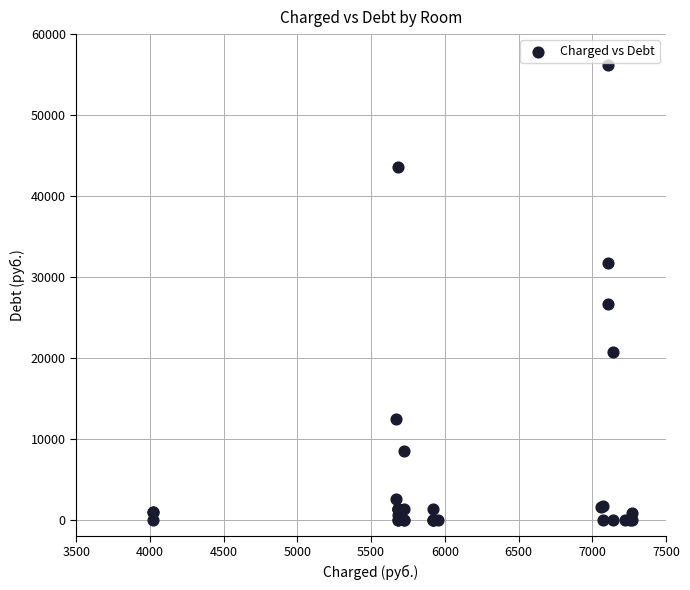

What Y value in the scatter plot is closest to 28086?

26605.5